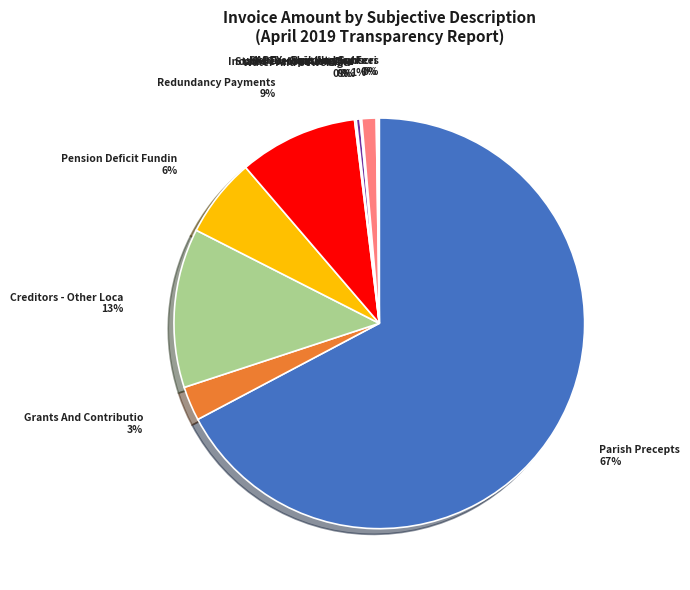

Count the number of slices in the pie.

11